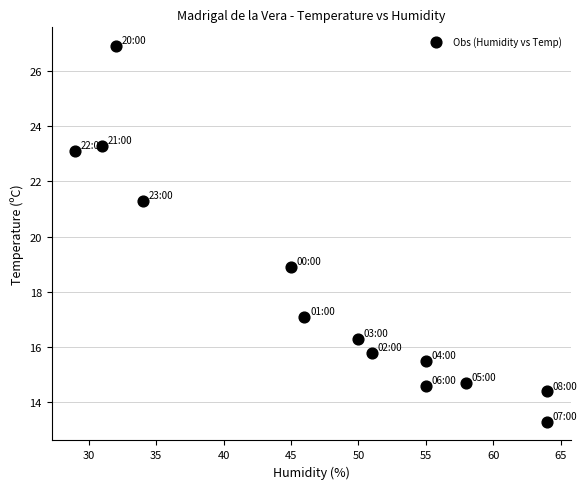

What Y value in the scatter plot is closest to 20?

18.9